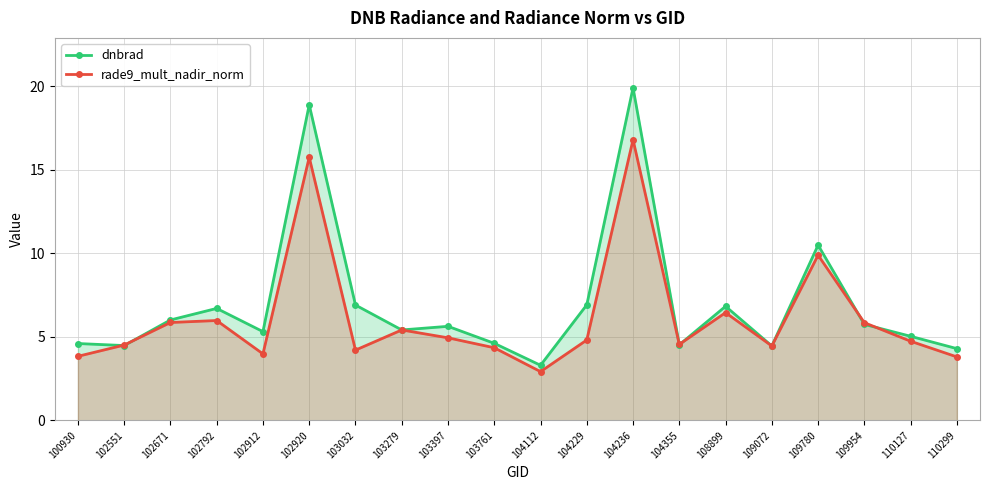

Count the number of data series in this chart.

2